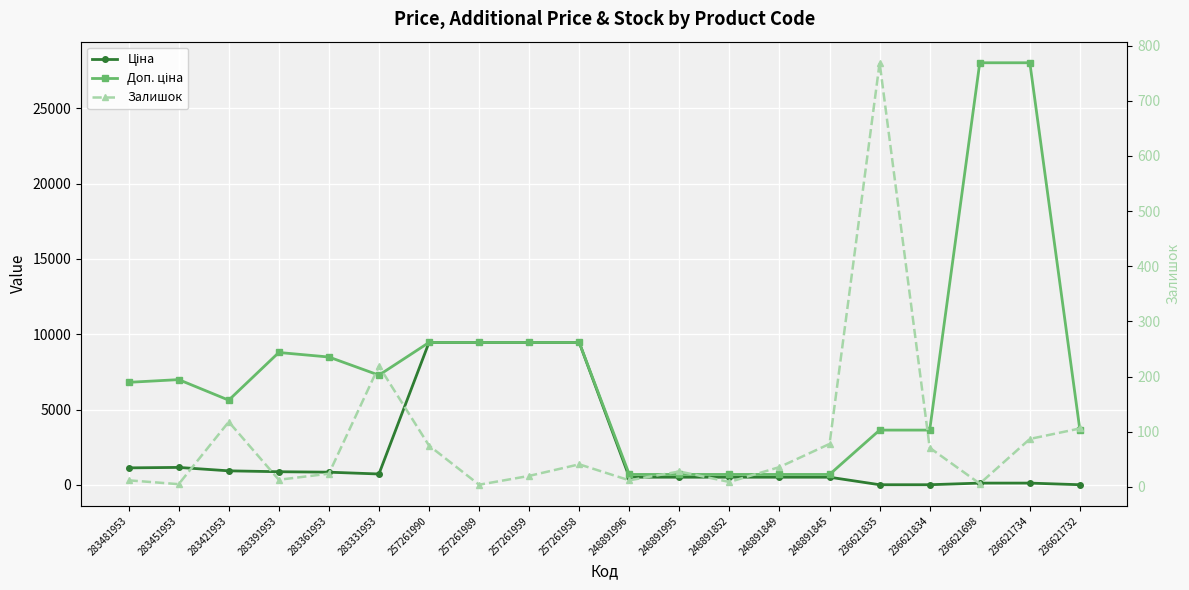

Reading right to left, transcribe all the data shown in this chart.

Ціна: 16.2	124.6	124.6	16.2	16.2	515.8	515.8	515.8	515.8	515.8	9458.9	9458.9	9458.9	9458.9	728.9	849.3	879.5	938.2	1165.6	1135.5
Доп. ціна: 3643.0	28026.0	28026.0	3643.0	3643.0	699.0	699.0	699.0	699.0	699.0	9458.9	9458.9	9458.9	9458.9	7288.6	8493.3	8794.5	5629.1	6993.4	6812.7
Залишок: 106.0	87.0	6.0	71.0	769.0	78.0	36.0	9.0	28.0	12.0	41.0	20.0	4.0	75.0	219.0	24.0	13.0	118.0	5.0	12.0